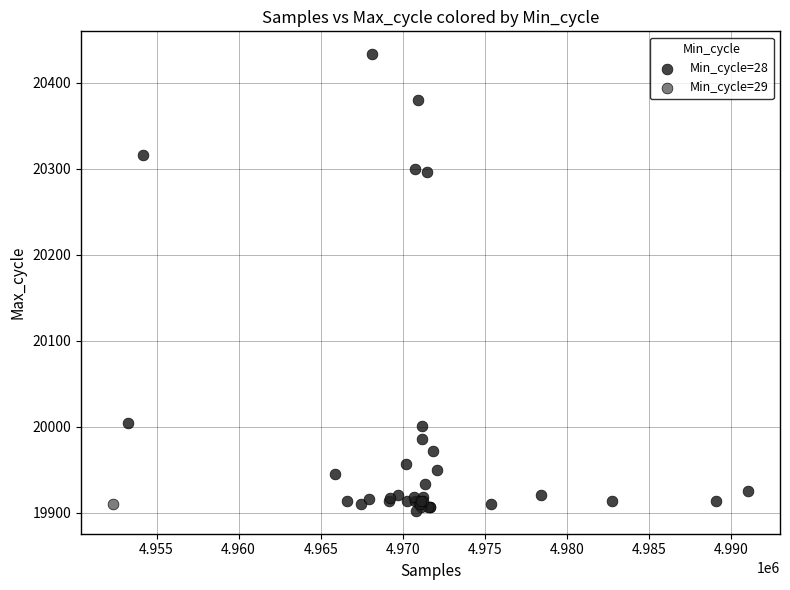

What are all the series names shown in the legend?

Min_cycle=28, Min_cycle=29